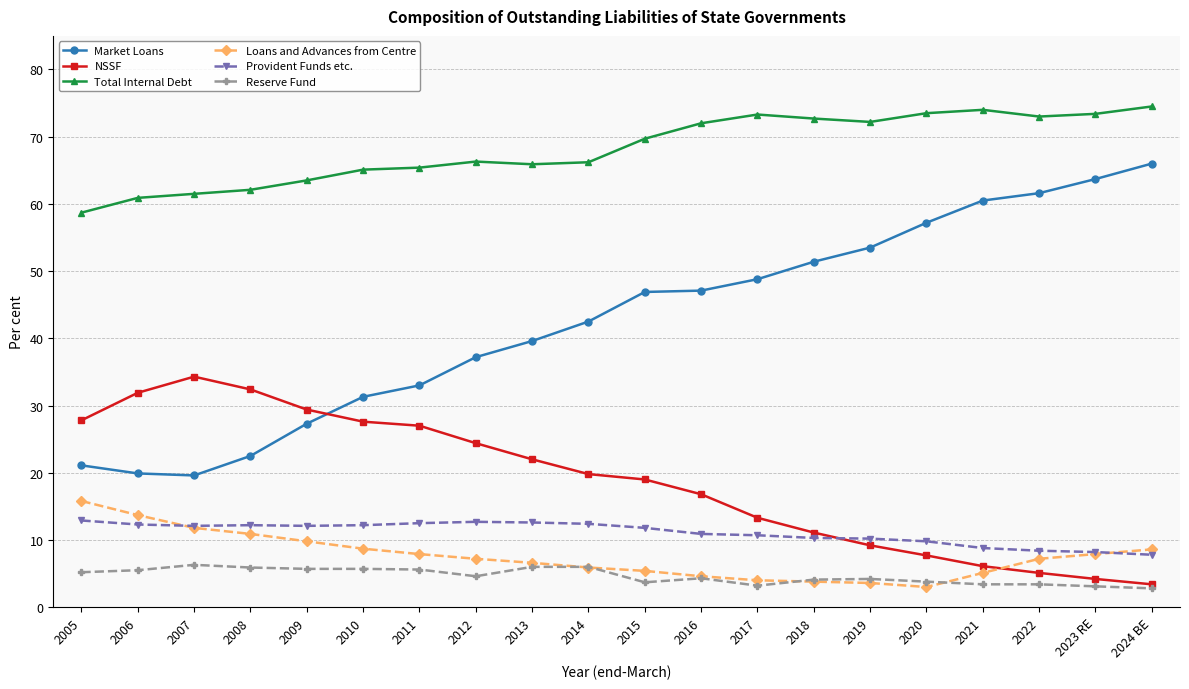

True or false: Loans and Advances from Centre and Total Internal Debt intersect in this chart.

False